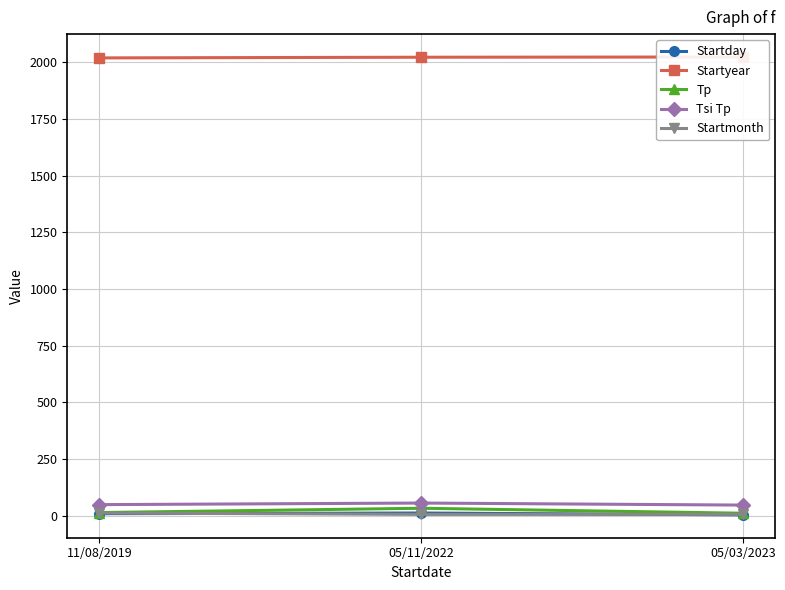

True or false: Startmonth has a value of 8 at 05/03/2023.

False